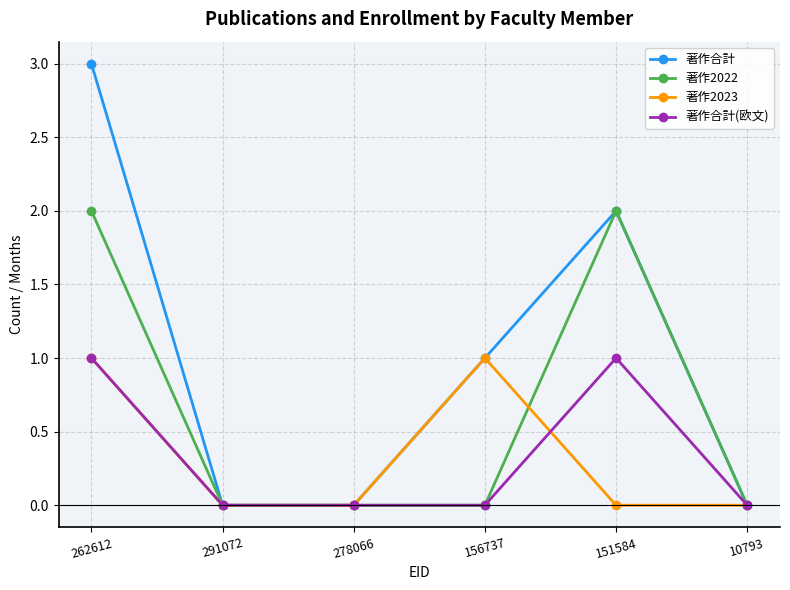

What is the difference between the maximum and minimum values in the 著作合計(欧文) series?

1